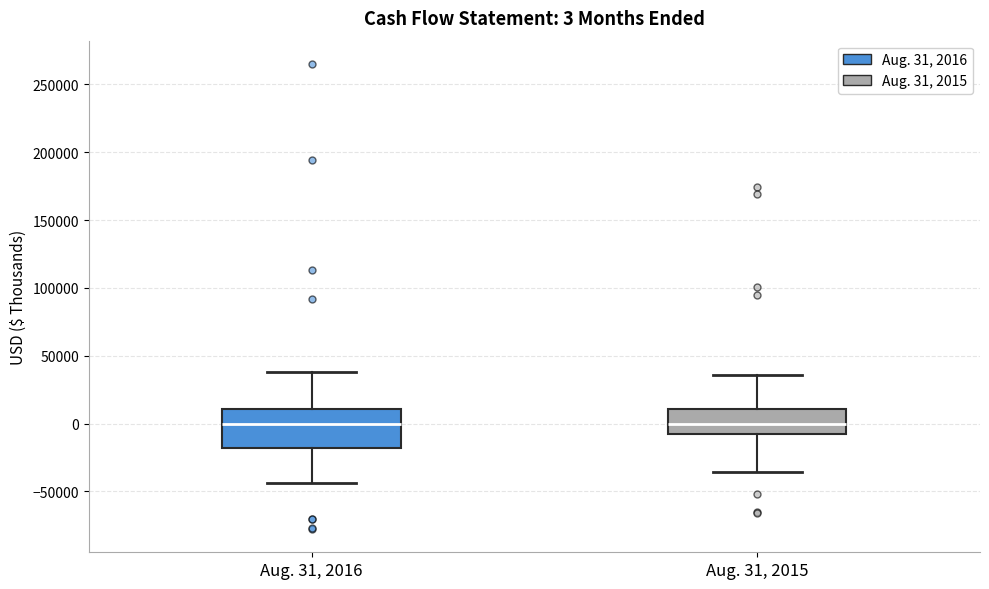

Comparing the boxes themselves (not the whiskers), which one is the tallest?

Aug. 31, 2016